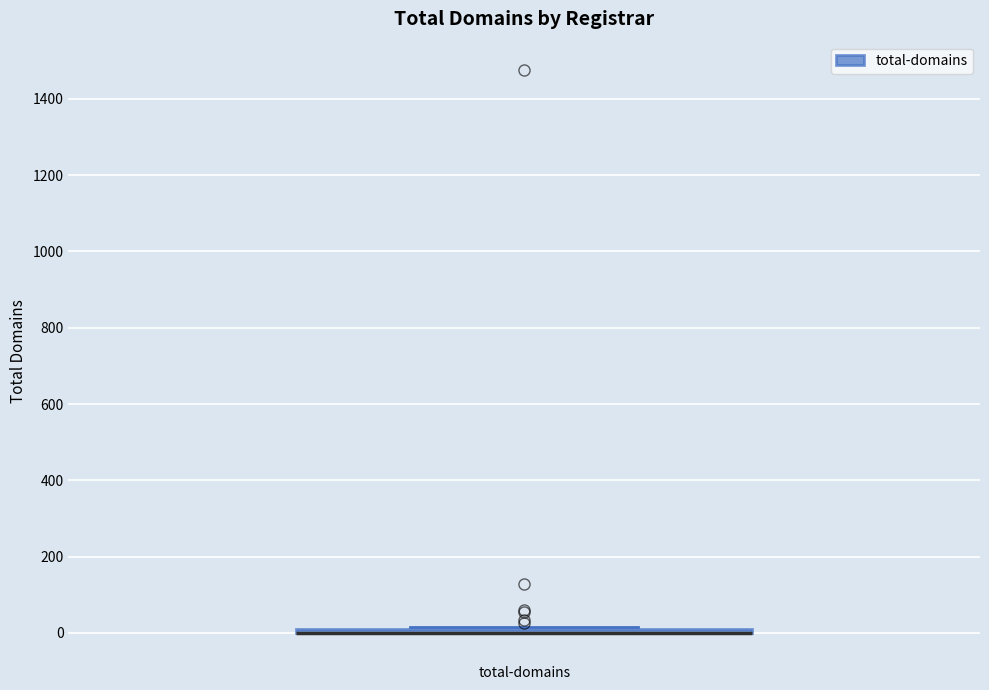

Where is the upper edge of the box for total-domains on the y-axis? The values are not printed on the chart, so give them approximately, as read against the axis.

20